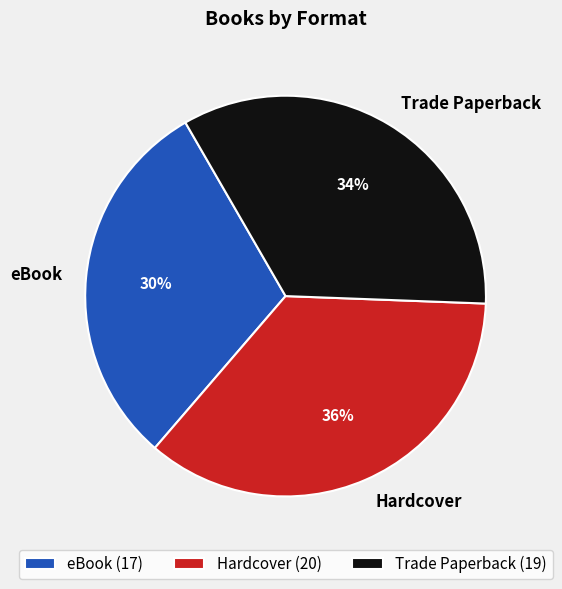

How many segments does this pie chart have?

3